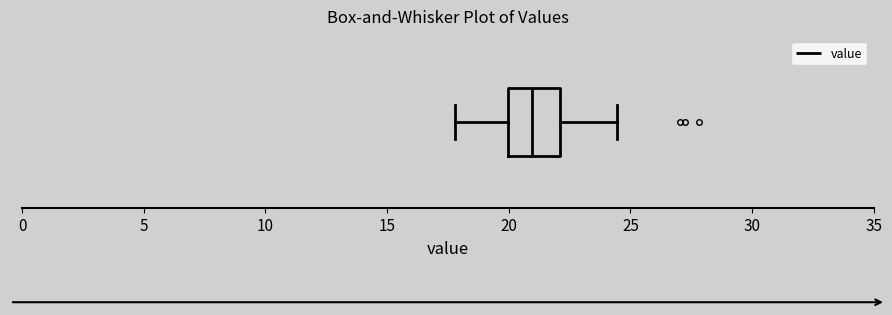

Where does the left whisker of the box end on the x-axis? The values are not printed on the chart, so give them approximately, as read against the axis.

18.0